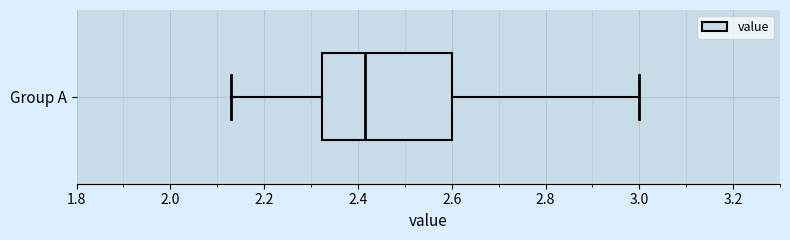

Read this box plot against the x-axis: the position of the median line, the range covered by the box, and the ends of both whiskers. The values are not printed on the chart, so give them approximately, as read against the axis.

median 2.42, box 2.32 to 2.60, whiskers 2.14 to 3.00